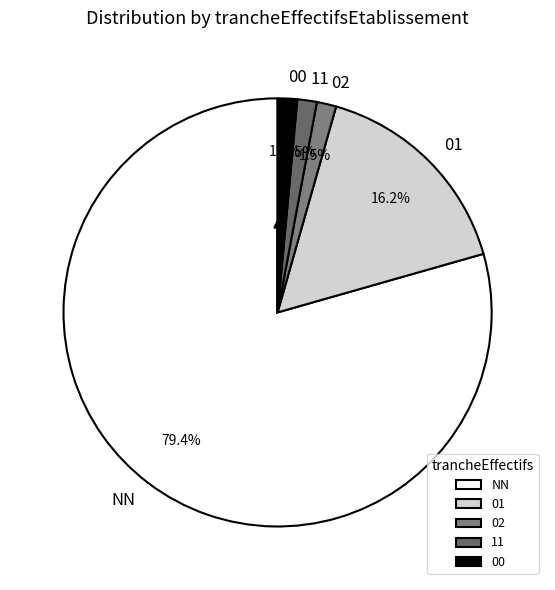

How many slices are in this pie chart?

5